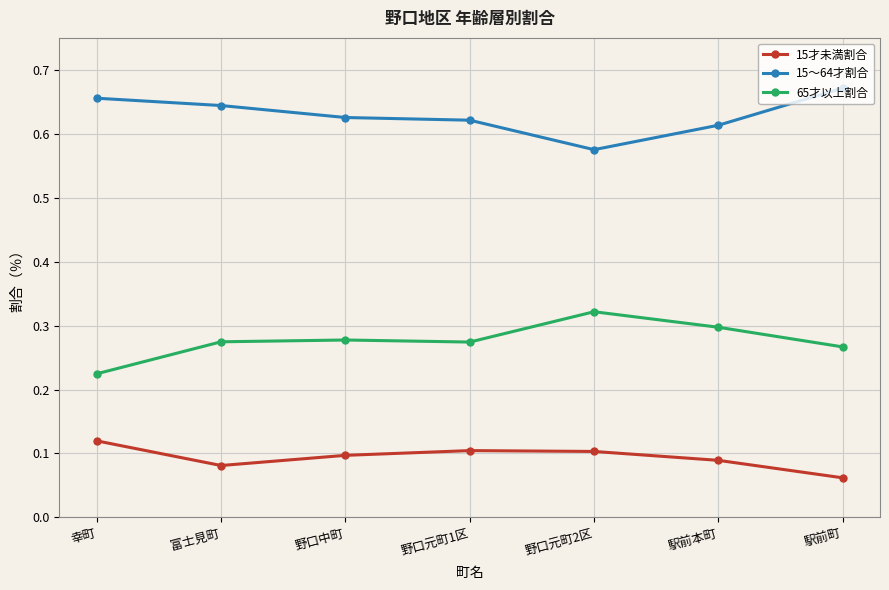

The value of 15才未満割合 at 野口元町2区 is 0.1. True or false?

True